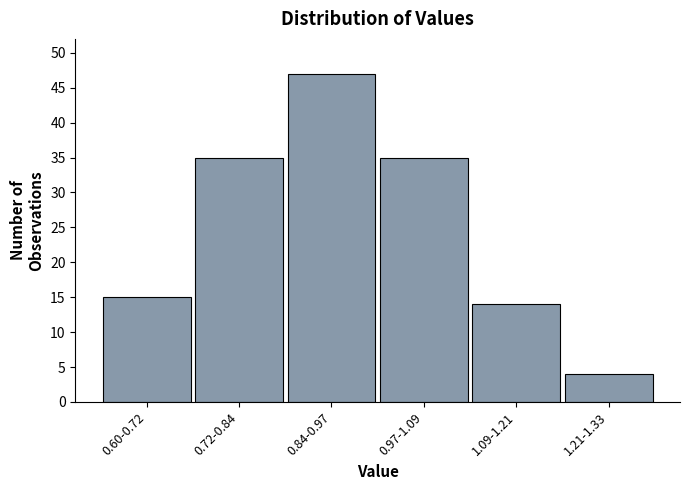

Reading left to right, list all the values displayed in this chart.

15	35	47	35	14	4